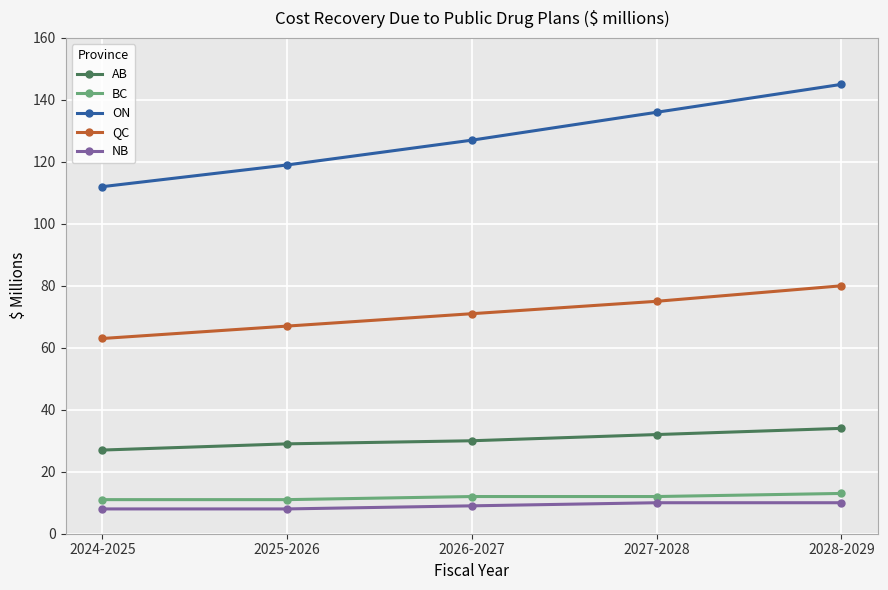

Which label corresponds to the largest value in the chart?

2028-2029